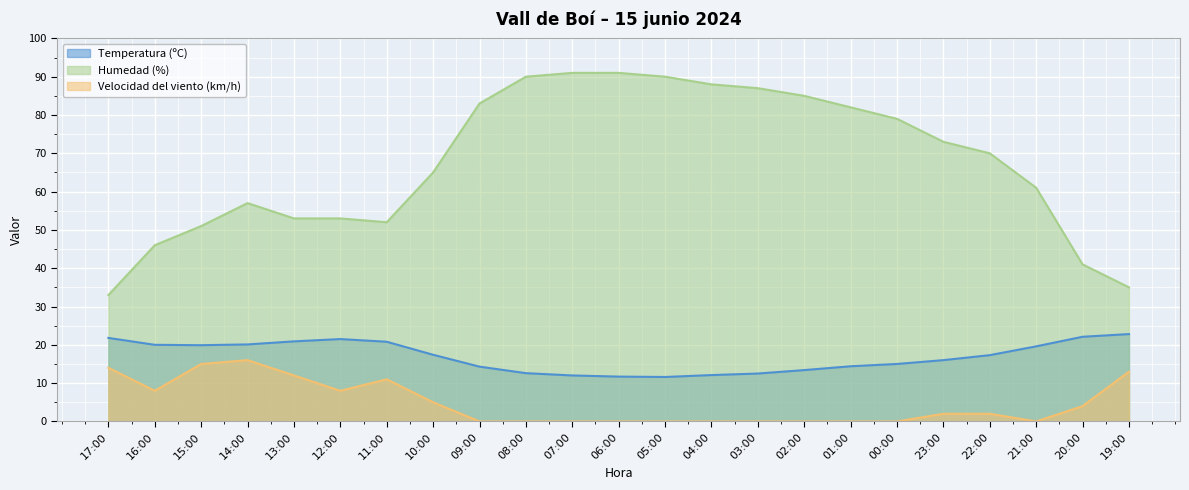

List the series in order of their peak value, highest first.

Humedad (%), Temperatura (ºC), Velocidad del viento (km/h)